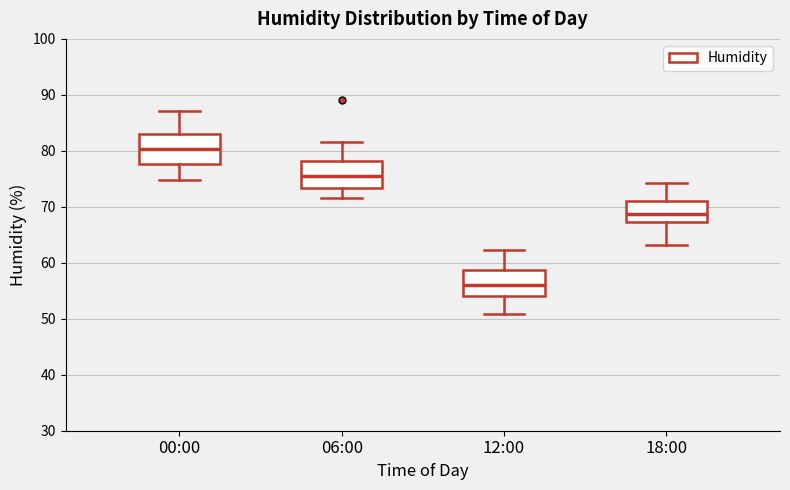

Reading left to right, read every box against the y-axis: the position of its median line, the range the box covers, and the ends of its whiskers. The values are not printed on the chart, so give them approximately, as read against the axis.

00:00: median 80, box 78 to 83, whiskers 75 to 87
06:00: median 76, box 73 to 78, whiskers 72 to 82
12:00: median 56, box 54 to 59, whiskers 51 to 62
18:00: median 69, box 67 to 71, whiskers 63 to 74